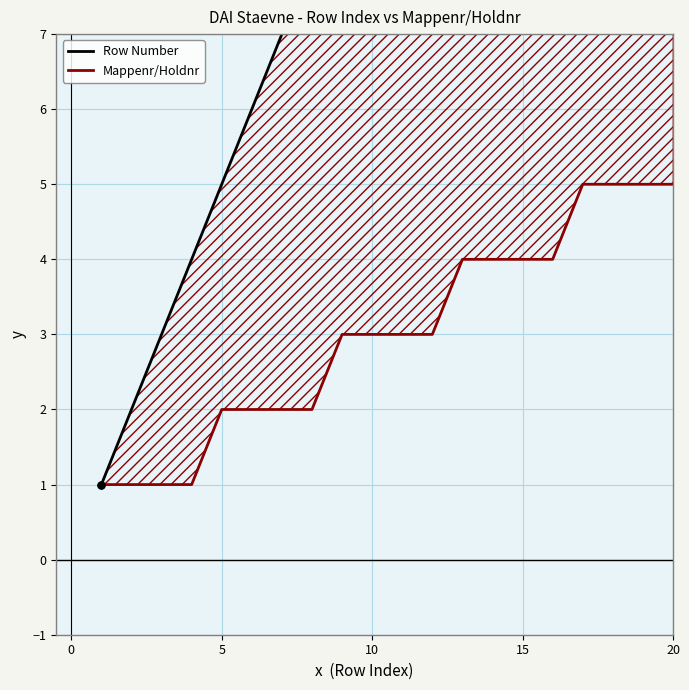

Rank the series at 20 from highest to lowest value.

Row Number, Mappenr/Holdnr